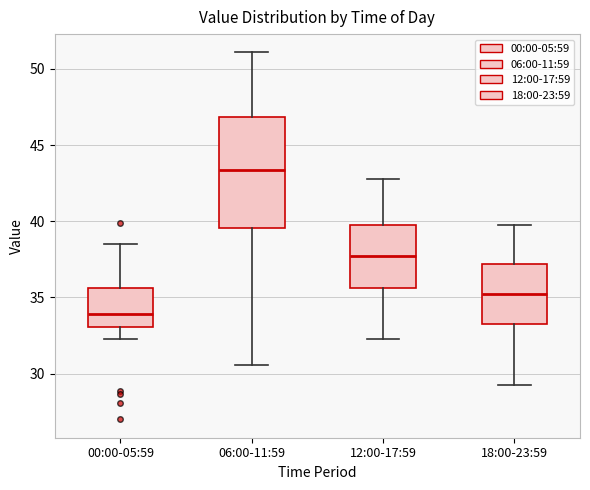

Reading left to right, read every box against the y-axis: the position of its median line, the range the box covers, and the ends of its whiskers. The values are not printed on the chart, so give them approximately, as read against the axis.

00:00-05:59: median 34.0, box 33.0 to 35.5, whiskers 32.5 to 38.5
06:00-11:59: median 43.5, box 39.5 to 47.0, whiskers 30.5 to 51.0
12:00-17:59: median 37.5, box 35.5 to 40.0, whiskers 32.5 to 43.0
18:00-23:59: median 35.0, box 33.0 to 37.0, whiskers 29.5 to 40.0